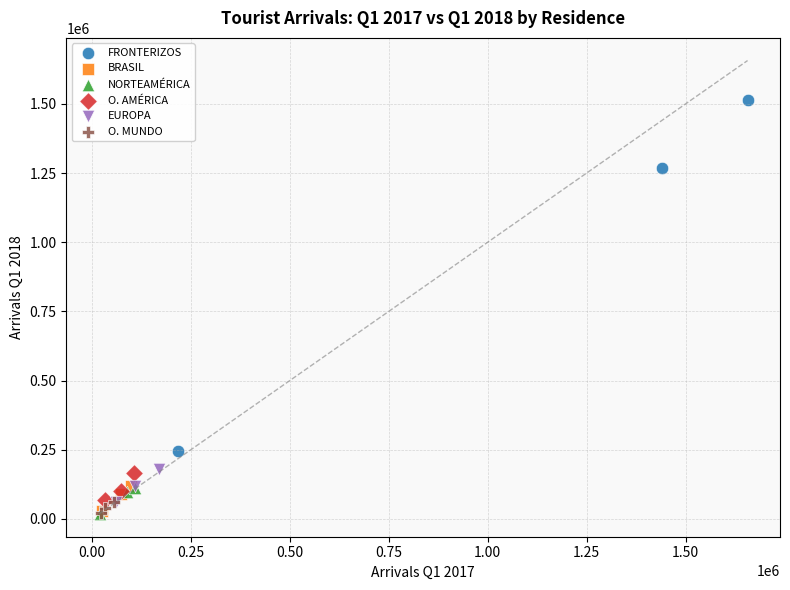

Which series has the widest spread of Y values?

FRONTERIZOS